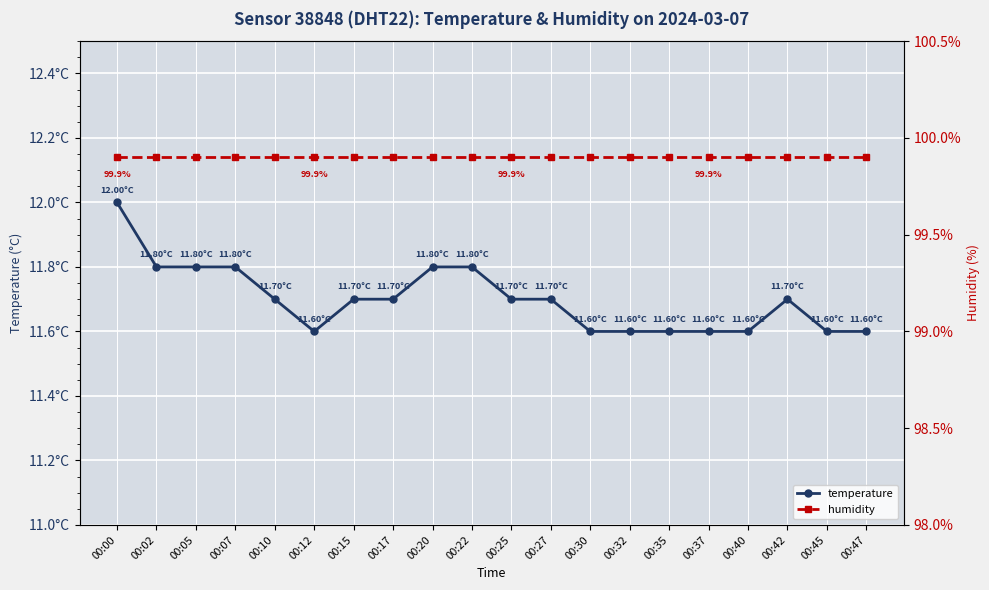

True or false: temperature has more than 0 points higher than both neighbors.

True